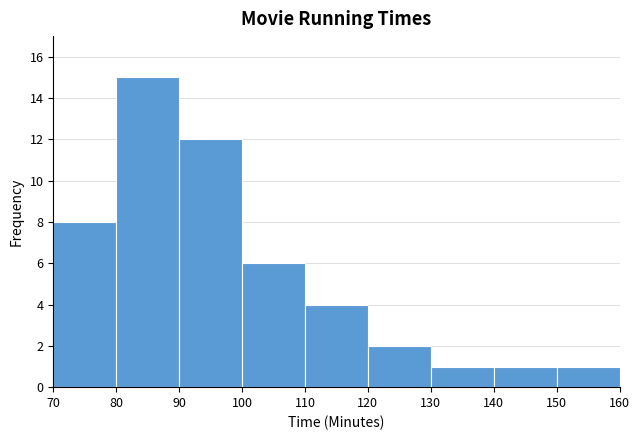

How tall is the bar that spans 90 to 100 on the x-axis? The values are not printed on the chart, so give them approximately, as read against the axis.

12